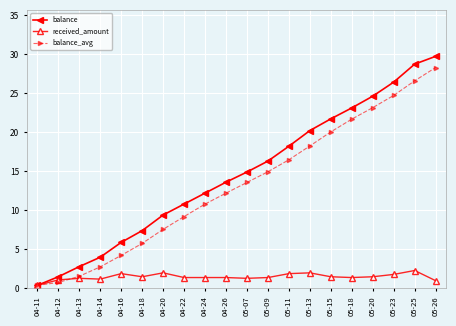

Which series changed the most between 04-13 and 04-20?

balance